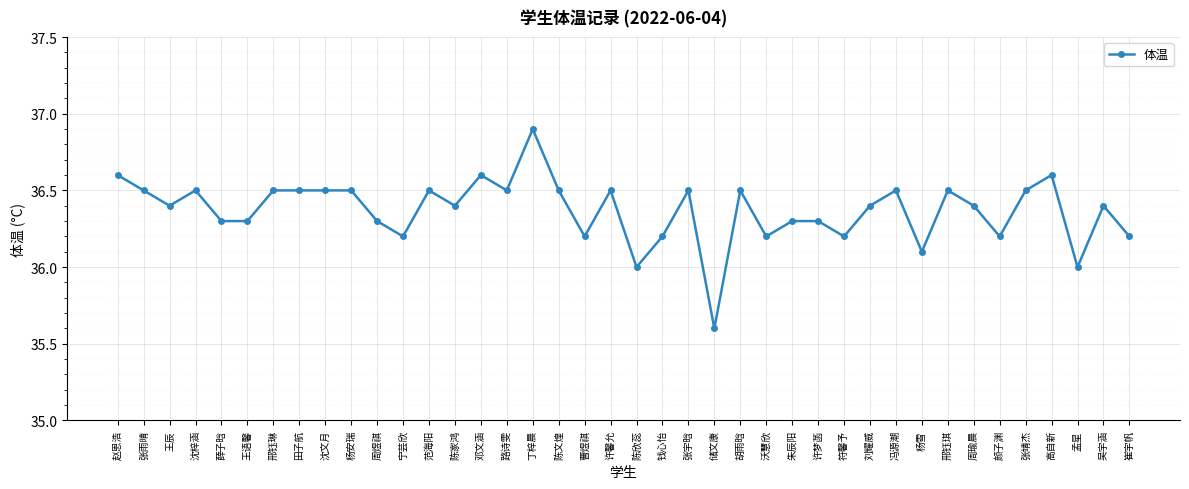

Reading left to right, transcribe all the data shown in this chart.

36.6	36.5	36.4	36.5	36.3	36.3	36.5	36.5	36.5	36.5	36.3	36.2	36.5	36.4	36.6	36.5	36.9	36.5	36.2	36.5	36.0	36.2	36.5	35.6	36.5	36.2	36.3	36.3	36.2	36.4	36.5	36.1	36.5	36.4	36.2	36.5	36.6	36.0	36.4	36.2